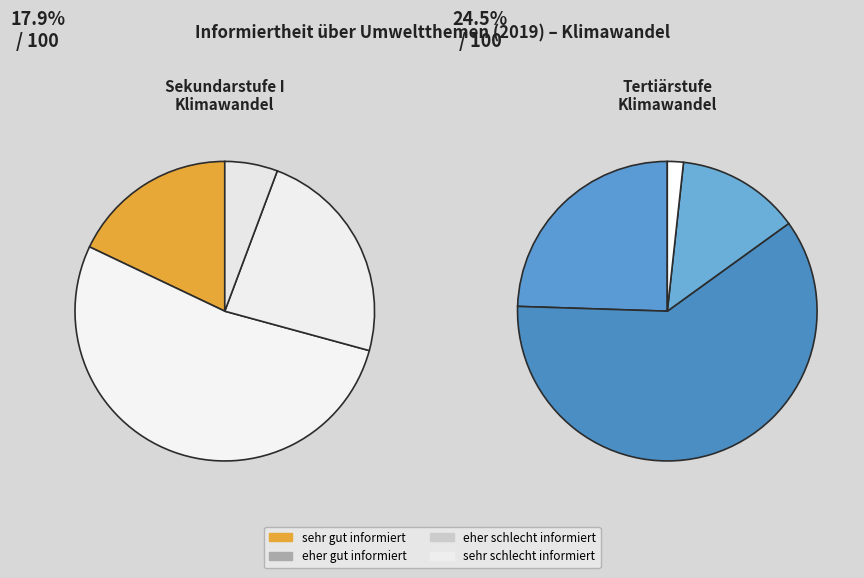

Which series has the largest range (max minus min)?

eher schlecht informiert